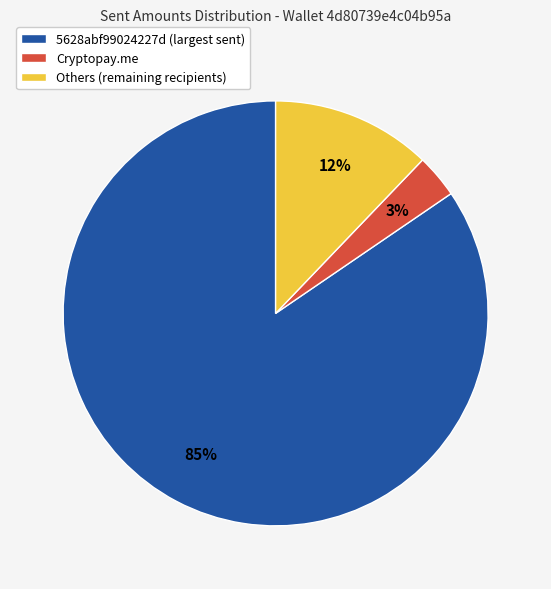

The Cryptopay.me slice represents 13% of the pie. True or false?

False